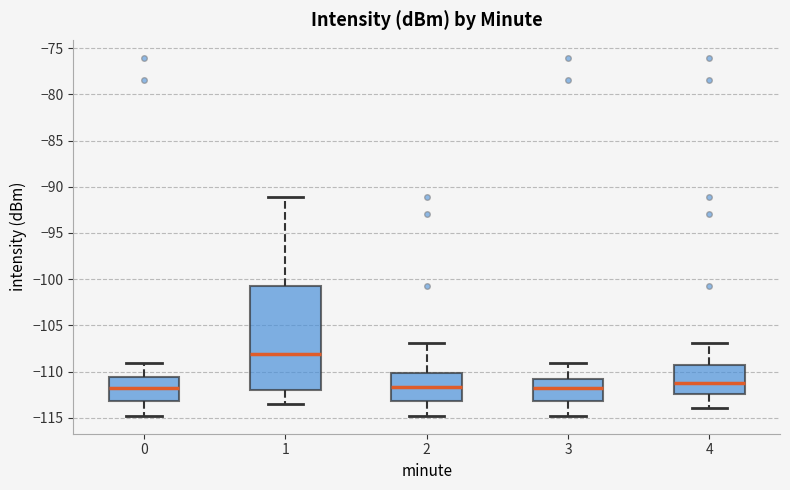

Comparing the boxes themselves (not the whiskers), which one is the tallest?

1